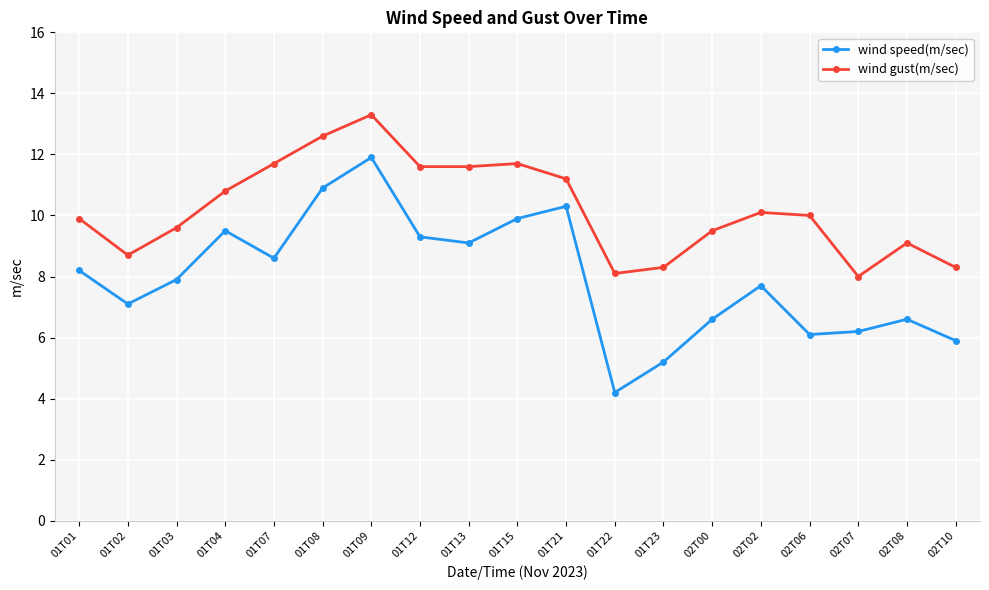

Count the number of categories in the chart.

19